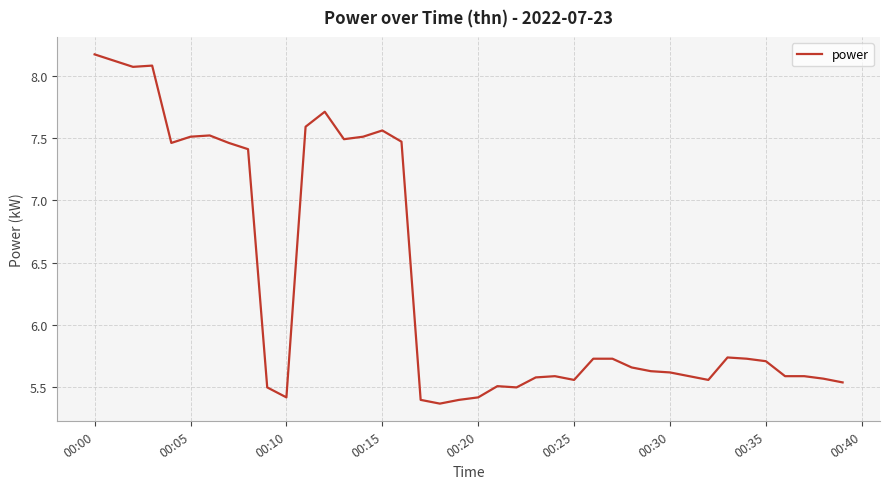

Does the chart have visible grid lines?

Yes